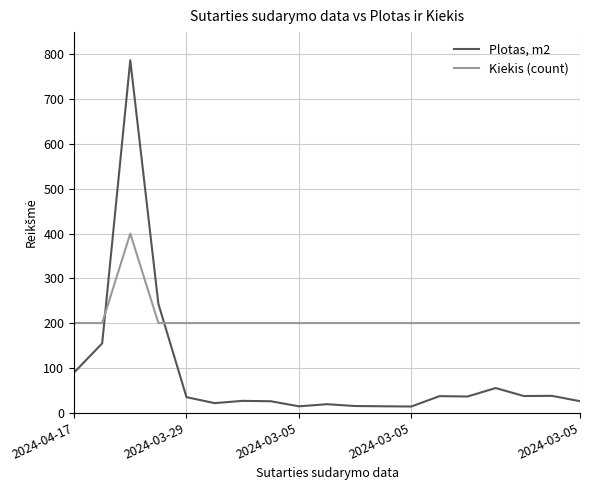

Which series has the largest range (max minus min)?

Plotas, m2